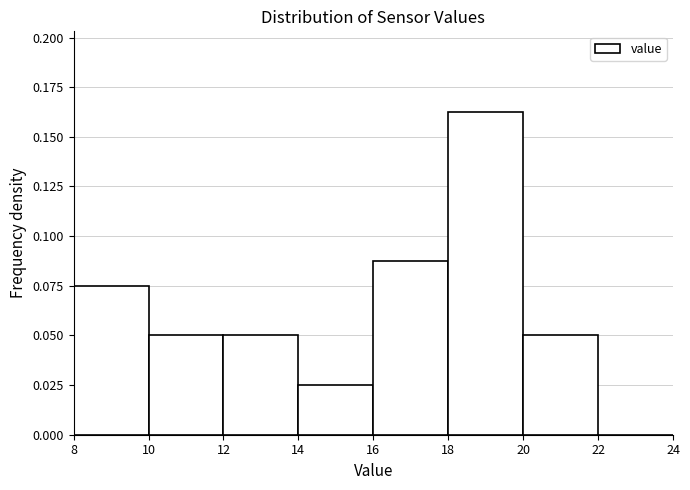

Reading left to right, list every bar in this chart as the range it spans on the x-axis followed by its height. The values are not printed on the chart, so give them approximately, as read against the axis.

8 to 10: 0.075
10 to 12: 0.050
12 to 14: 0.050
14 to 16: 0.025
16 to 18: 0.090
18 to 20: 0.165
20 to 22: 0.050
22 to 24: 0